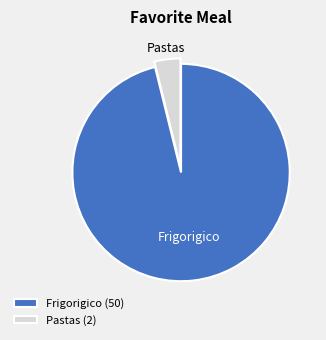

Is it true that Pastas (2) is 17% of the pie?

False